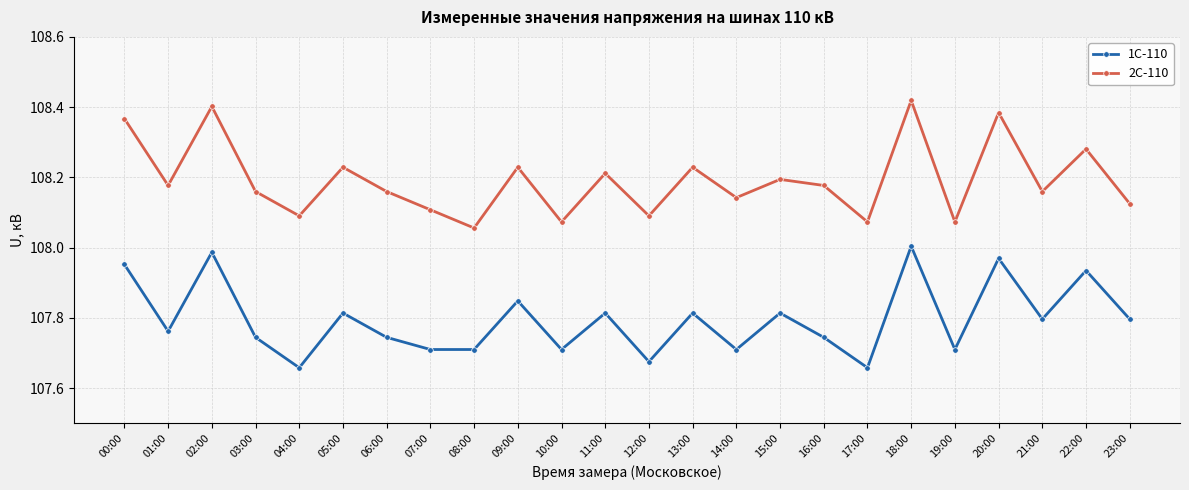

What is the sum of the 1С-110 values at 00:00 and 14:00?

215.7